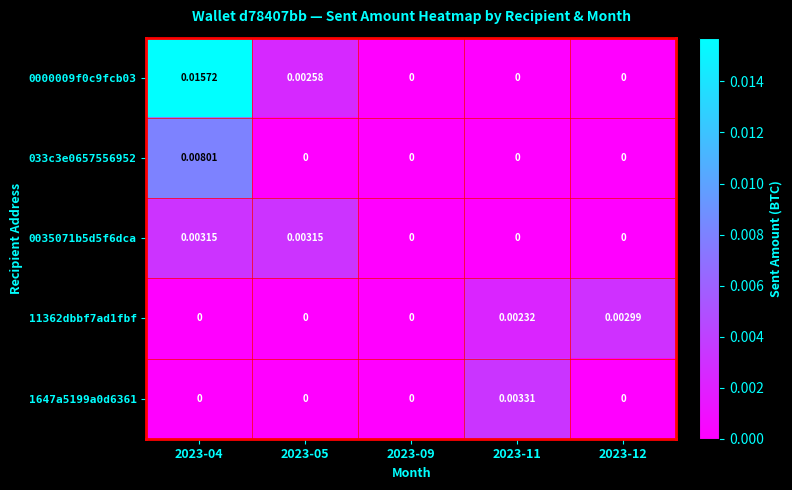

Is the value of 0035071b5d5f6dca at 2023-04 greater than the value of 033c3e0657556952 at 2023-12?

Yes